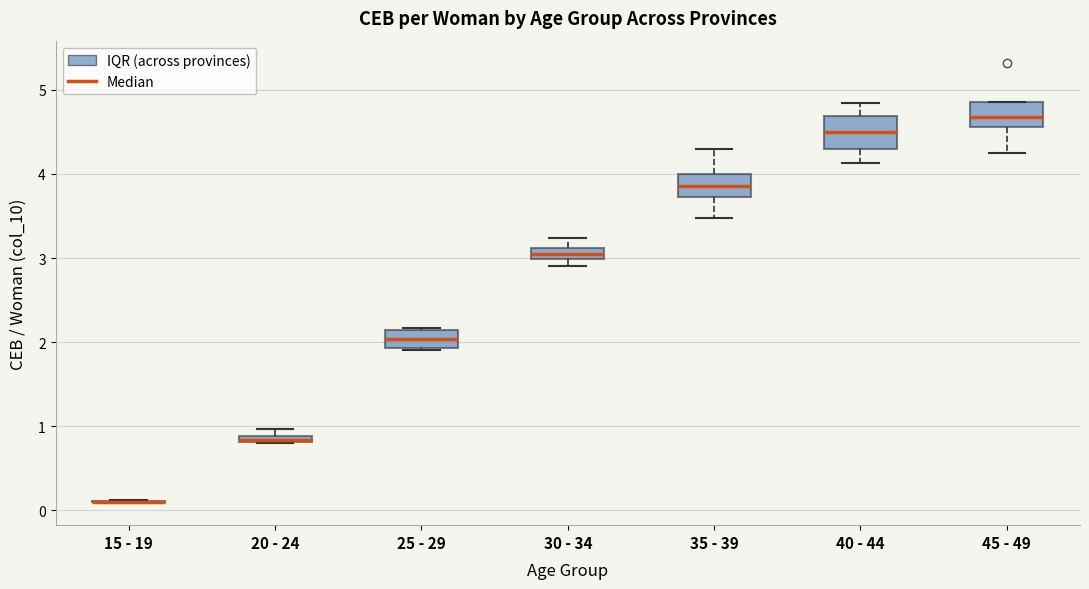

Where is the upper edge of the box for 40 - 44 on the y-axis? The values are not printed on the chart, so give them approximately, as read against the axis.

4.7